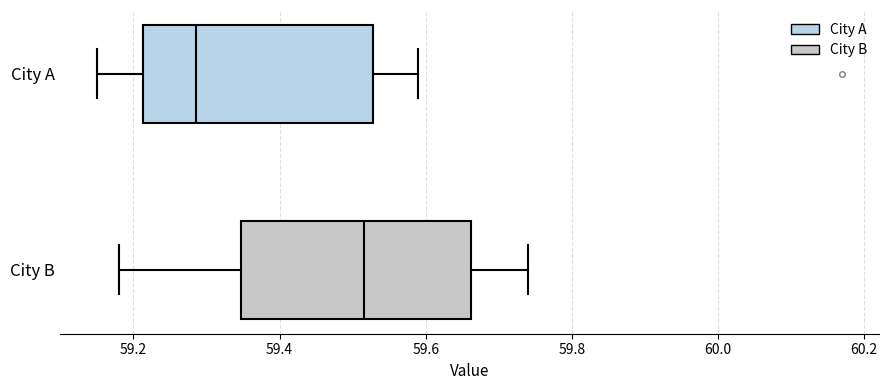

Where does the median line of the box for City B sit on the x-axis? The values are not printed on the chart, so give them approximately, as read against the axis.

59.52